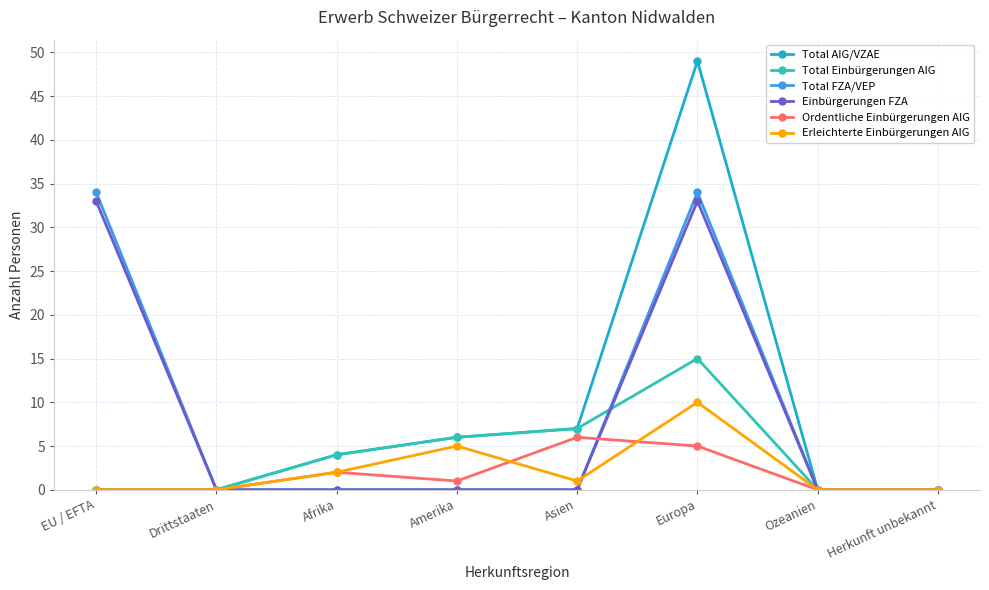

How many lines are shown in the chart?

6